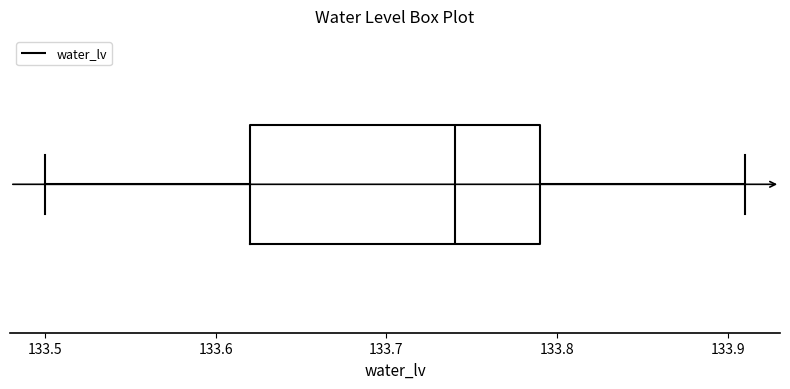

Transcribe this box plot: give where the median line is, the range the box spans, and where the two whiskers end, as read against the x-axis. The values are not printed on the chart, so give them approximately, as read against the axis.

median 133.74, box 133.62 to 133.79, whiskers 133.50 to 133.91